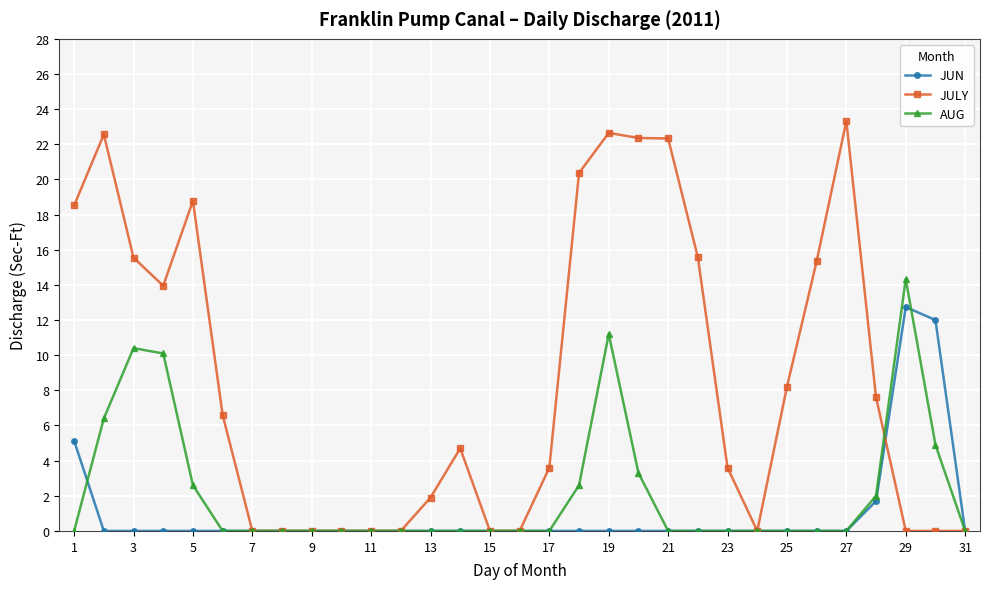

Rank the series by their maximum value, from lowest to highest.

JUN, AUG, JULY